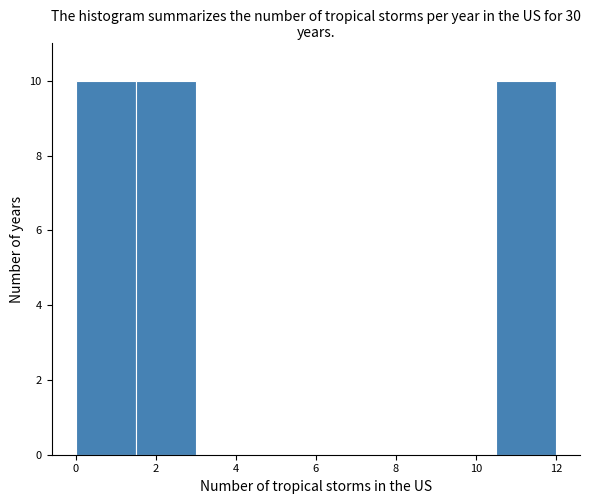

What is the height of the bar covering 0.0 to 1.5 on the x-axis? Neither the bar edges nor the heights are printed on the chart, so give them approximately, as read against the axes.

10